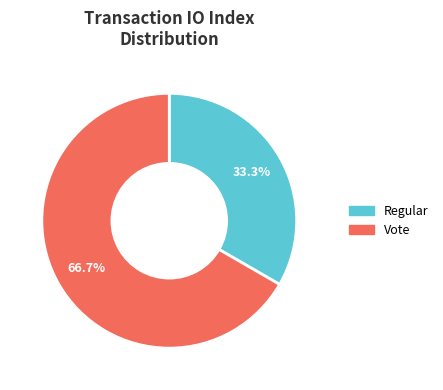

True or false: Regular accounts for 6% of the total.

False